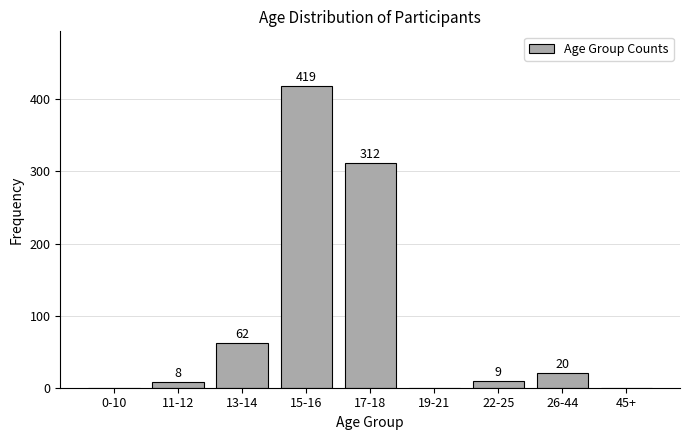

Reading left to right, extract all data points from this chart.

0-10=0	11-12=8	13-14=62	15-16=419	17-18=312	19-21=0	22-25=9	26-44=20	45+=0